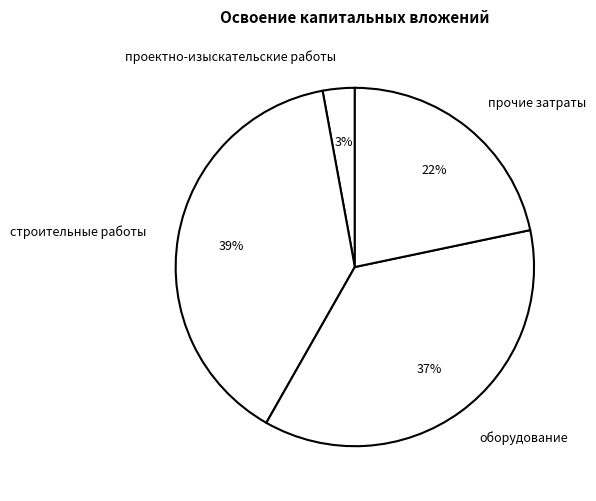

Which category has the biggest portion of the pie?

строительные работы